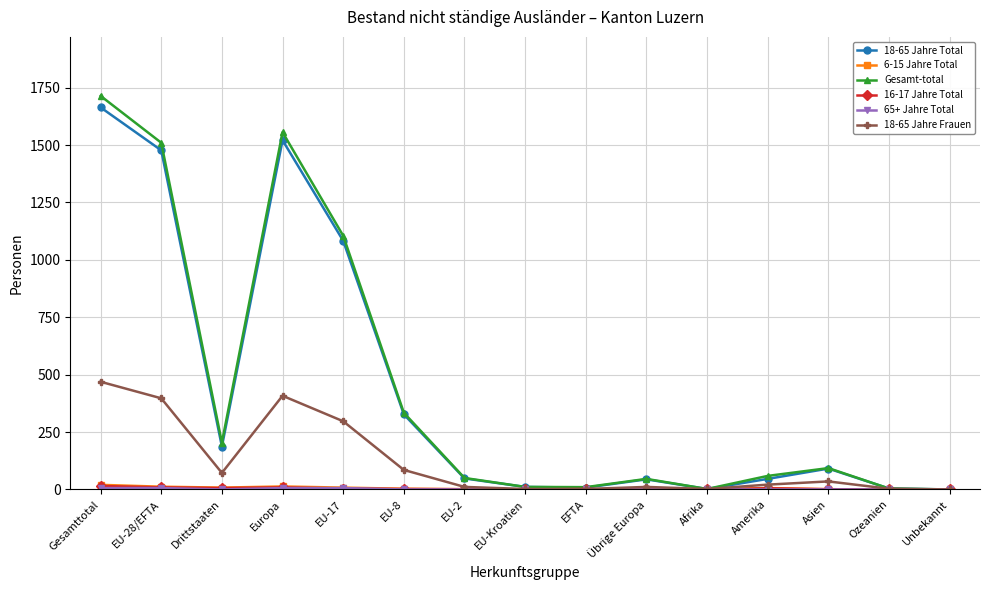

The 18-65 Jahre Frauen series shows 150 at Gesamttotal. True or false?

False